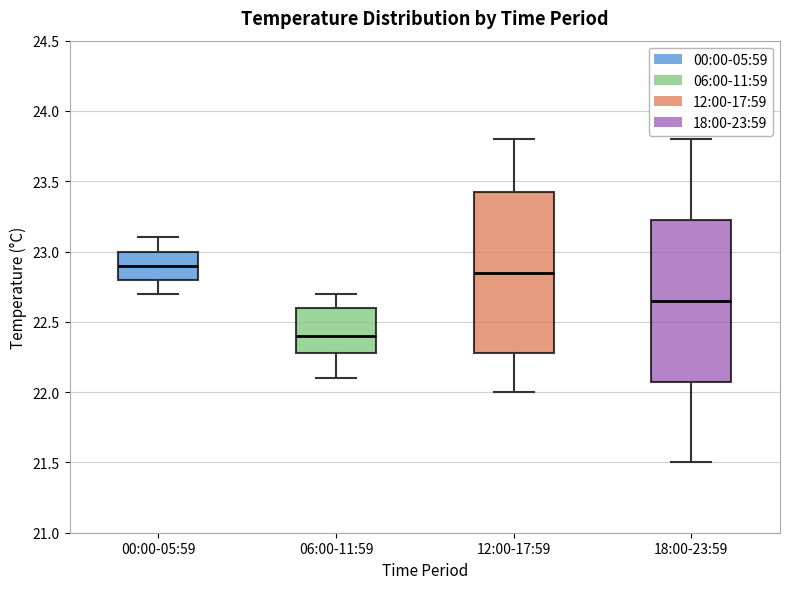

Reading left to right, transcribe this box plot: for each box, give where its median line is, the range the box spans, and where its two whiskers end, as read against the y-axis. The values are not printed on the chart, so give them approximately, as read against the axis.

00:00-05:59: median 22.90, box 22.80 to 23.00, whiskers 22.70 to 23.10
06:00-11:59: median 22.40, box 22.30 to 22.60, whiskers 22.10 to 22.70
12:00-17:59: median 22.85, box 22.30 to 23.45, whiskers 22.00 to 23.80
18:00-23:59: median 22.65, box 22.10 to 23.25, whiskers 21.50 to 23.80